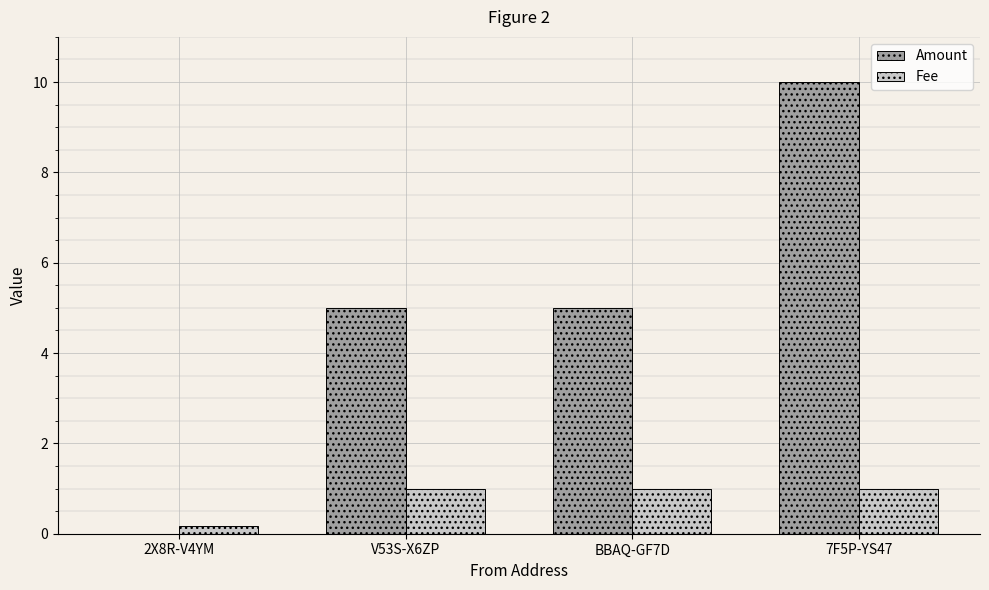

What is the total value across all series at BBAQ-GF7D?

6.0